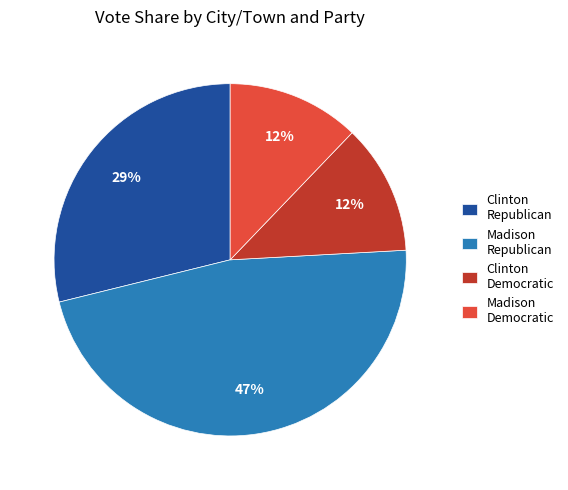

To the nearest percent, what is the difference between the Clinton Democratic and Madison Republican slice percentages?

35%